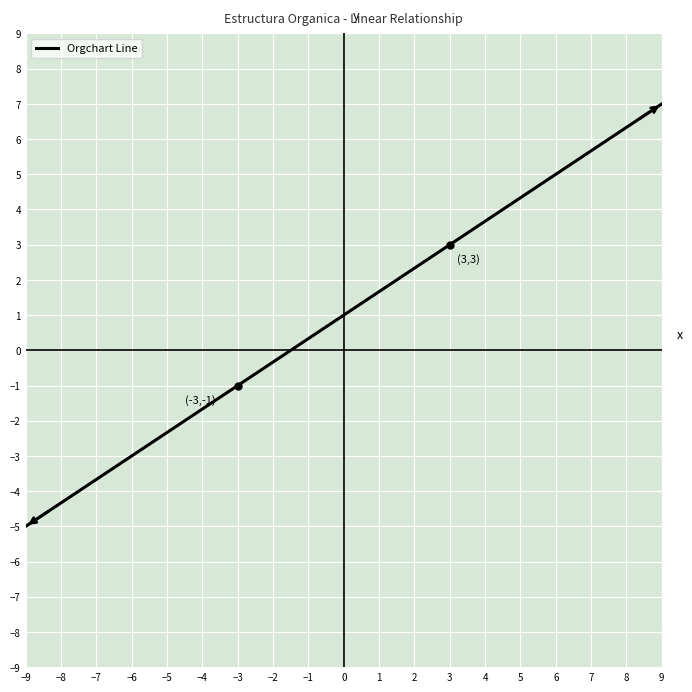

What is the maximum value shown in the chart?

7.0